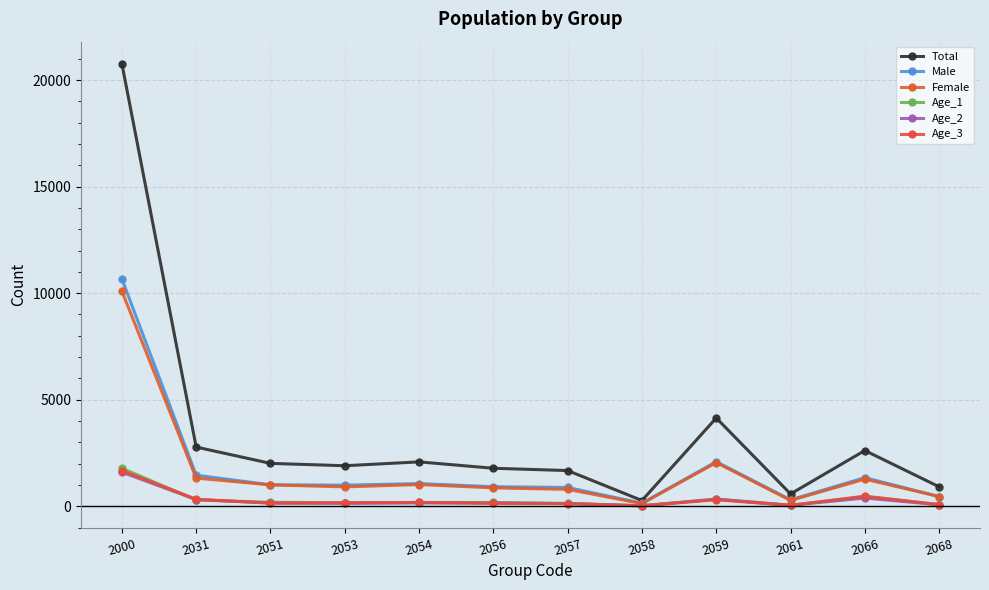

True or false: Female and Age_1 intersect in this chart.

False